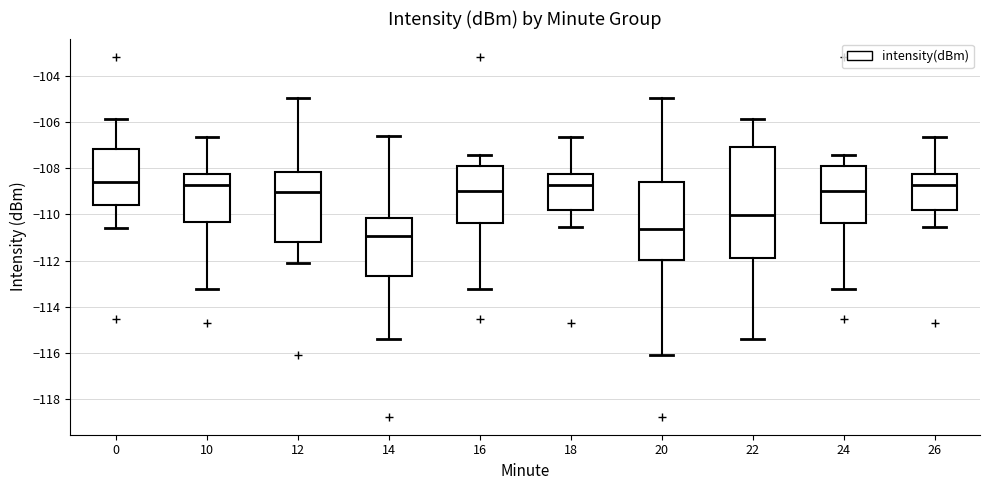

Reading left to right, read every box against the y-axis: the position of its median line, the range the box covers, and the ends of its whiskers. The values are not printed on the chart, so give them approximately, as read against the axis.

0: median -108.6, box -109.6 to -107.2, whiskers -110.6 to -105.8
10: median -108.8, box -110.4 to -108.2, whiskers -113.2 to -106.6
12: median -109.0, box -111.2 to -108.2, whiskers -112.2 to -105.0
14: median -111.0, box -112.6 to -110.2, whiskers -115.4 to -106.6
16: median -109.0, box -110.4 to -108.0, whiskers -113.2 to -107.4
18: median -108.8, box -109.8 to -108.2, whiskers -110.6 to -106.6
20: median -110.6, box -112.0 to -108.6, whiskers -116.0 to -105.0
22: median -110.0, box -111.8 to -107.0, whiskers -115.4 to -105.8
24: median -109.0, box -110.4 to -108.0, whiskers -113.2 to -107.4
26: median -108.8, box -109.8 to -108.2, whiskers -110.6 to -106.6